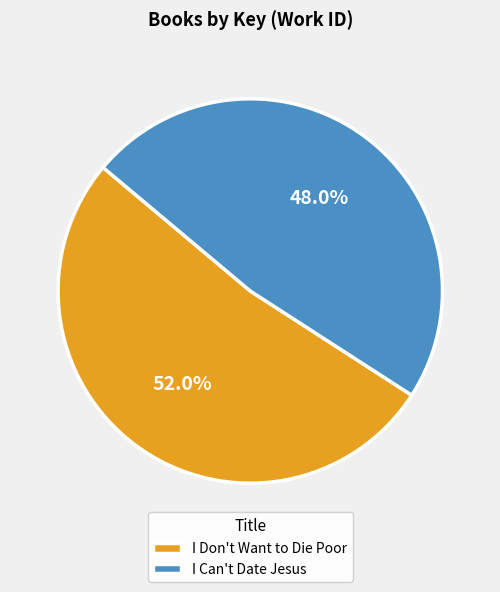

What percentage is NOT represented by I Don't Want to Die Poor?

48.0%